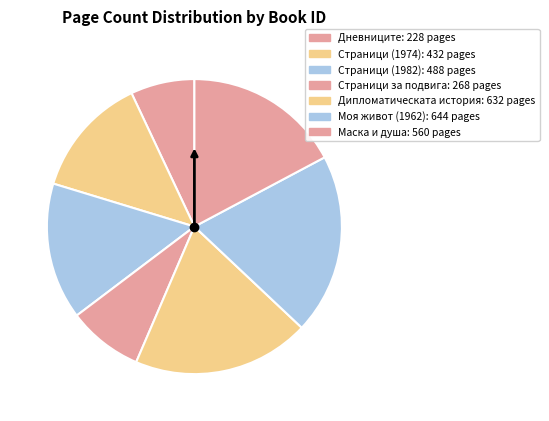

How many slices are in this pie chart?

7